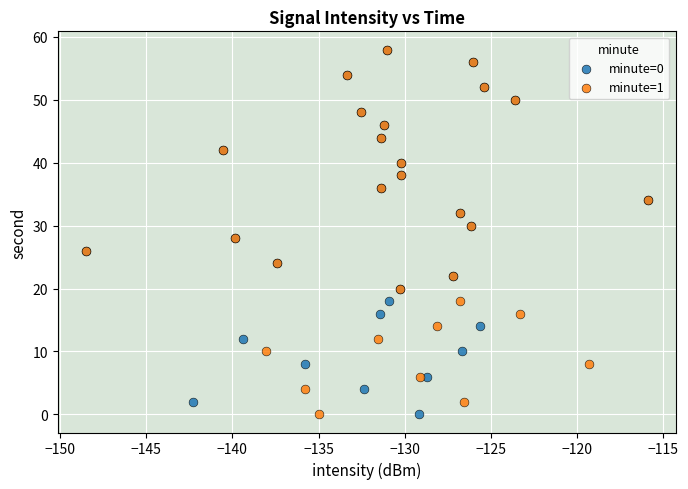

What are all the series names shown in the legend?

minute=0, minute=1